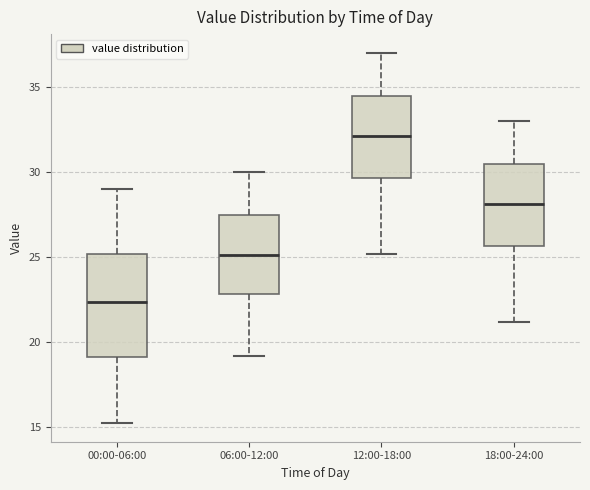

Where is the lower edge of the box for 18:00-24:00 on the y-axis? The values are not printed on the chart, so give them approximately, as read against the axis.

25.5